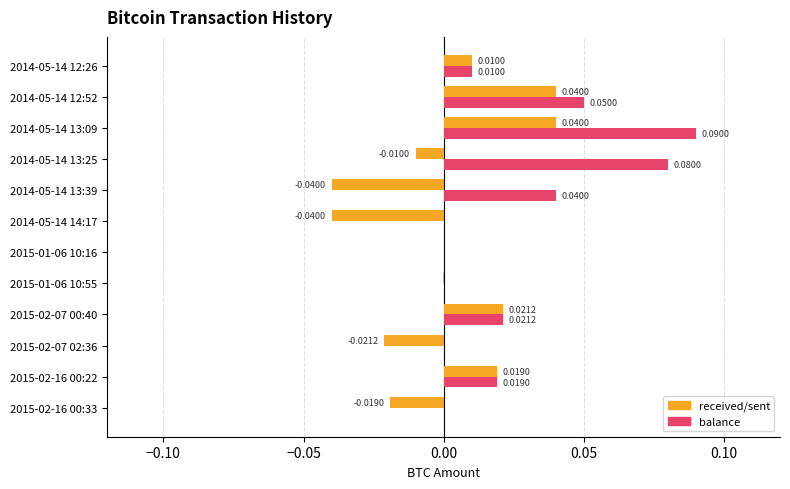

Is the value of received/sent at 2014-05-14 12:26 greater than the value of balance at 2015-02-16 00:22?

No